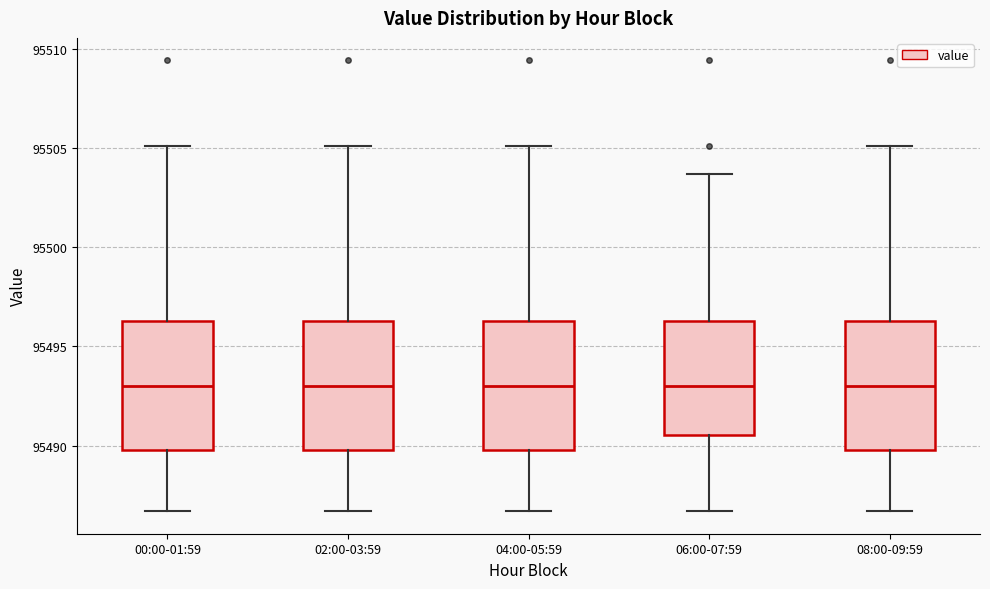

Reading left to right, read every box against the y-axis: the position of its median line, the range the box covers, and the ends of its whiskers. The values are not printed on the chart, so give them approximately, as read against the axis.

00:00-01:59: median 95493.0, box 95490.0 to 95496.5, whiskers 95486.5 to 95505.0
02:00-03:59: median 95493.0, box 95490.0 to 95496.5, whiskers 95486.5 to 95505.0
04:00-05:59: median 95493.0, box 95490.0 to 95496.5, whiskers 95486.5 to 95505.0
06:00-07:59: median 95493.0, box 95490.5 to 95496.5, whiskers 95486.5 to 95503.5
08:00-09:59: median 95493.0, box 95490.0 to 95496.5, whiskers 95486.5 to 95505.0